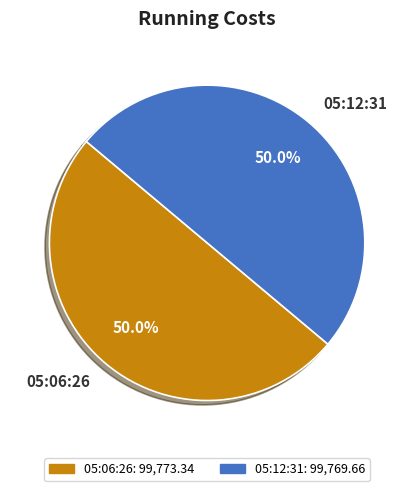

What is the ratio of the value at 05:12:31 to the value at 05:06:26?

1.0